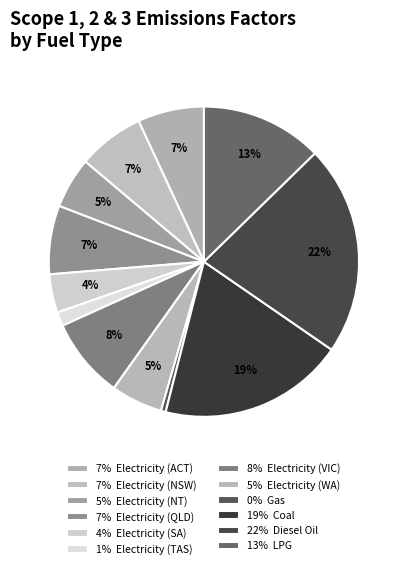

Count the number of slices in the pie.

12